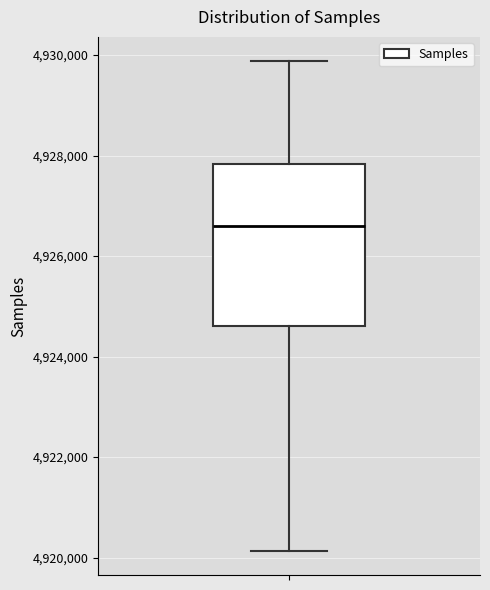

Read this box plot against the y-axis: the position of the median line, the range covered by the box, and the ends of both whiskers. The values are not printed on the chart, so give them approximately, as read against the axis.

median 4926600, box 4924600 to 4927800, whiskers 4920200 to 4929800